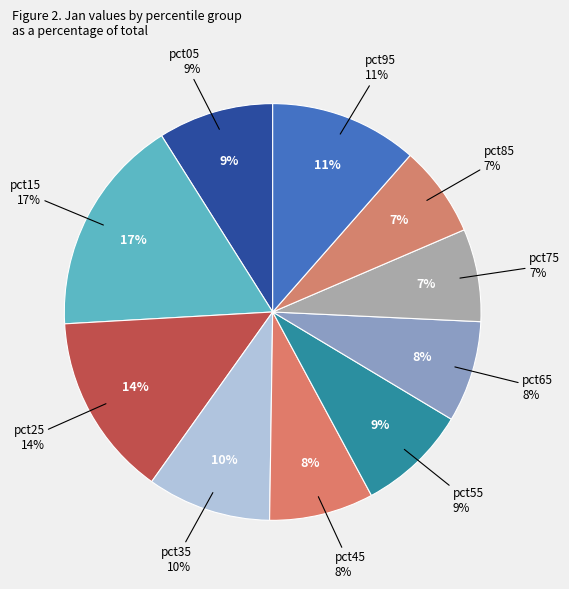

To the nearest percent, what percentage of the pie is pct65?

8%